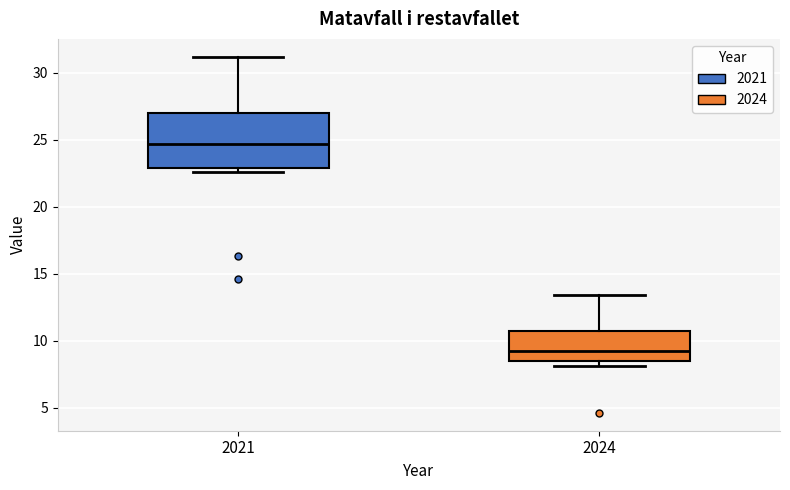

Where does the median line of the box at x = 2021 sit on the y-axis? The values are not printed on the chart, so give them approximately, as read against the axis.

24.5